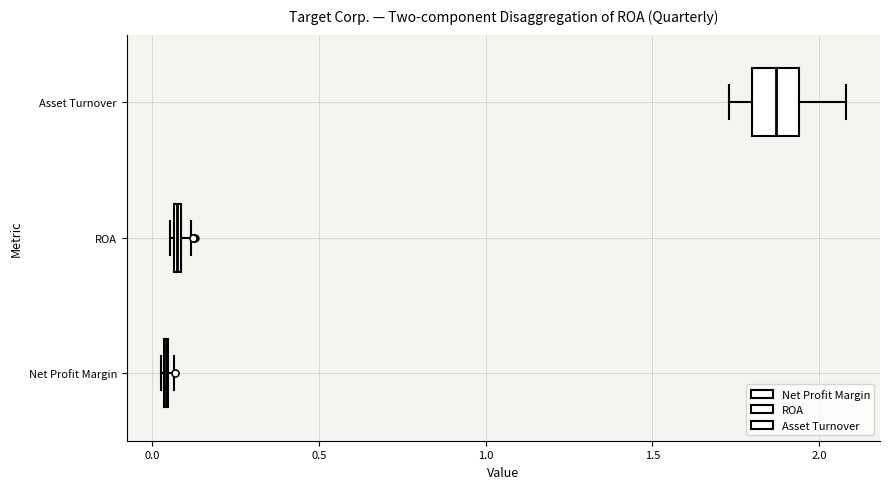

Comparing the boxes themselves (not the whiskers), which one is the widest?

Asset Turnover